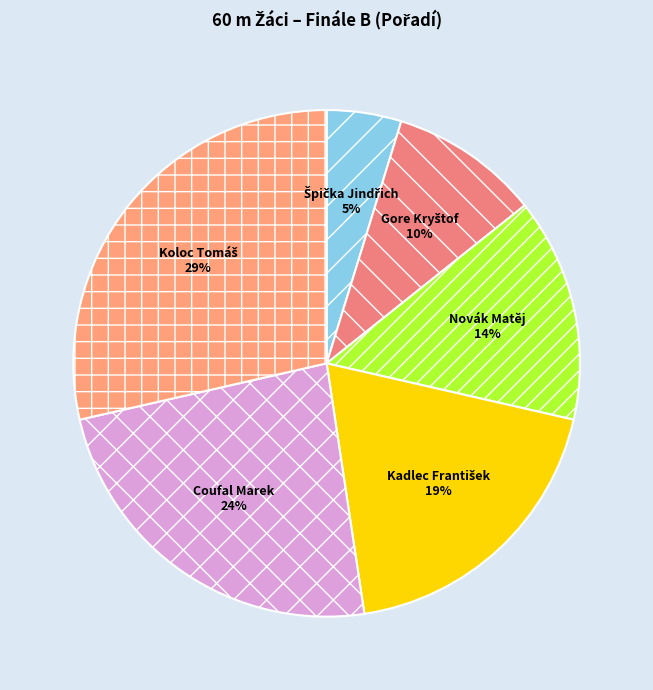

To the nearest percent, what is the difference between the largest and smallest slice percentages?

24%